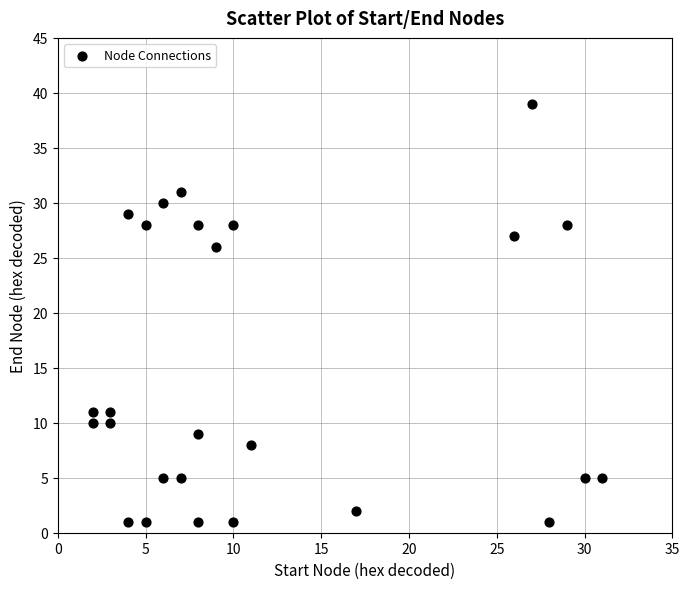

What Y value in the scatter plot is closest to 20?

26